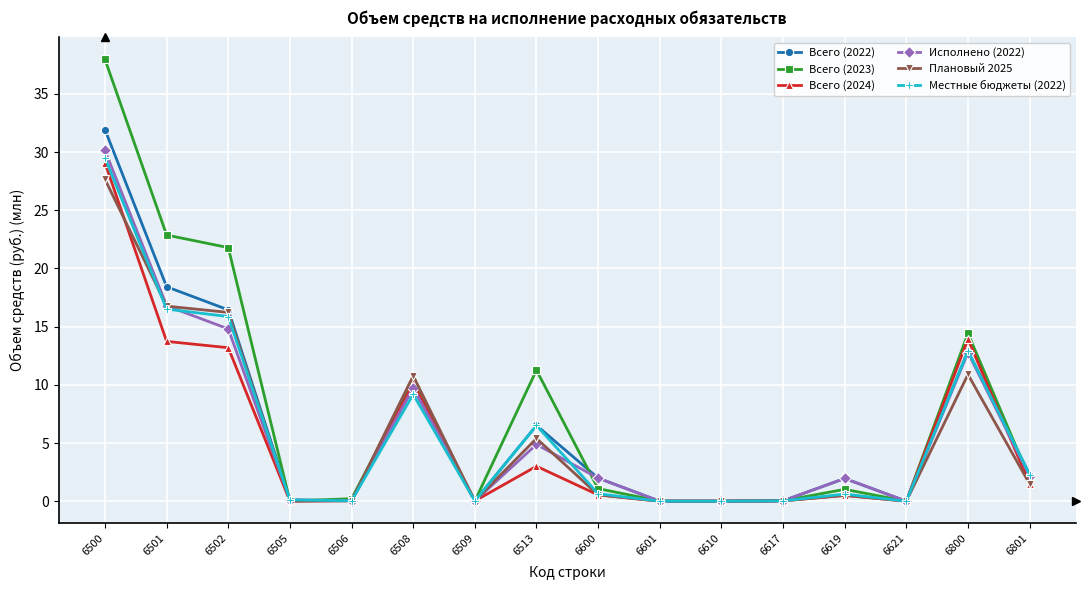

What is the sum of all Всего (2023) values?

122.9